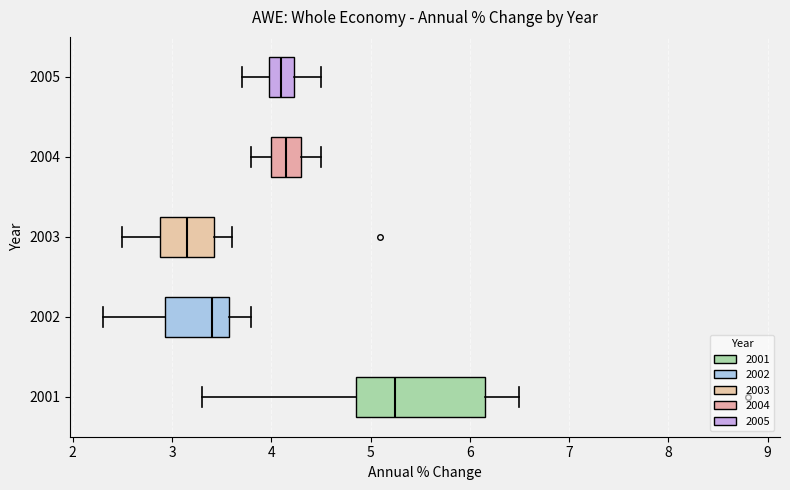

Reading bottom to top, transcribe this box plot: for each box, give where its median line is, the range the box spans, and where its two whiskers end, as read against the x-axis. The values are not printed on the chart, so give them approximately, as read against the axis.

2001: median 5.3, box 4.9 to 6.2, whiskers 3.3 to 6.5
2002: median 3.4, box 2.9 to 3.6, whiskers 2.3 to 3.8
2003: median 3.2, box 2.9 to 3.4, whiskers 2.5 to 3.6
2004: median 4.2, box 4.0 to 4.3, whiskers 3.8 to 4.5
2005: median 4.1, box 4.0 to 4.2, whiskers 3.7 to 4.5